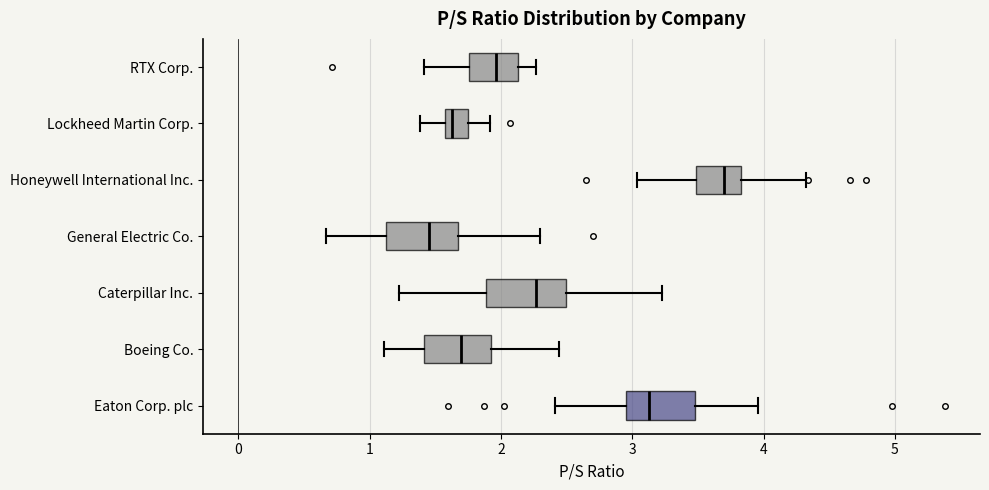

Which box has the furthest to the right median line?

Honeywell International Inc.